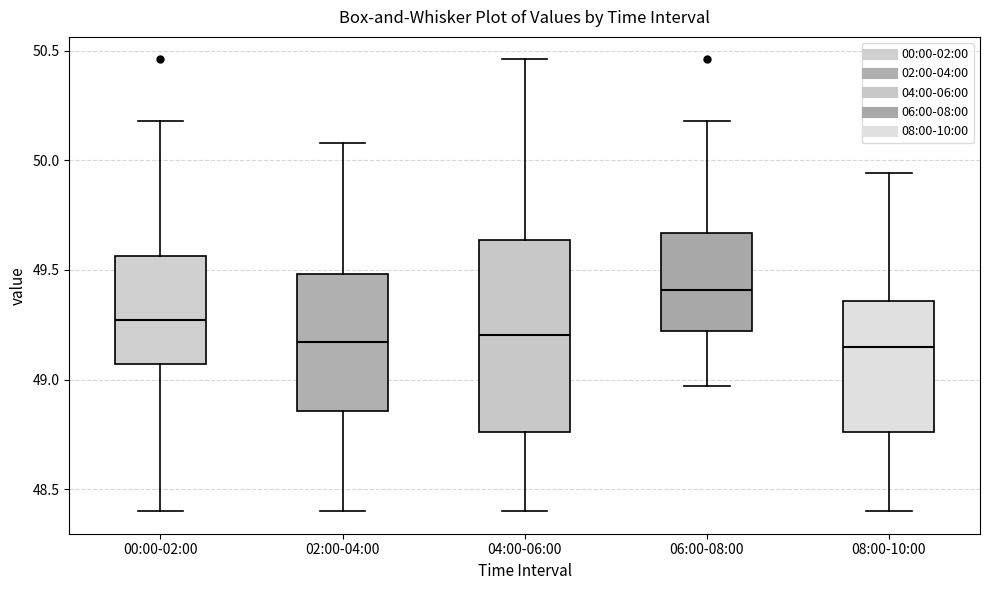

Where does the lower whisker of the box for 00:00-02:00 end on the y-axis? The values are not printed on the chart, so give them approximately, as read against the axis.

48.40